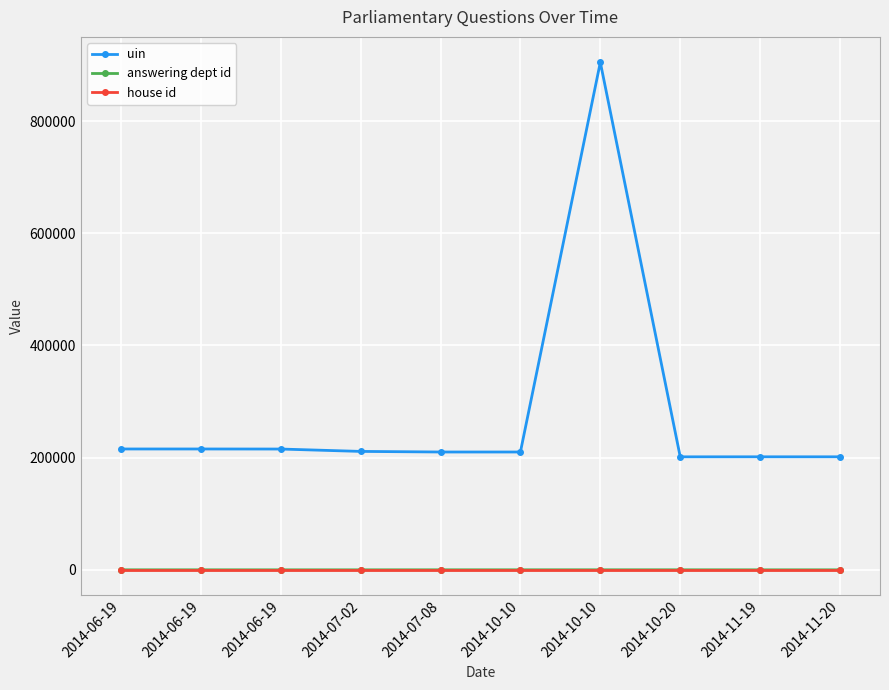

True or false: uin and house id cross at least once.

False